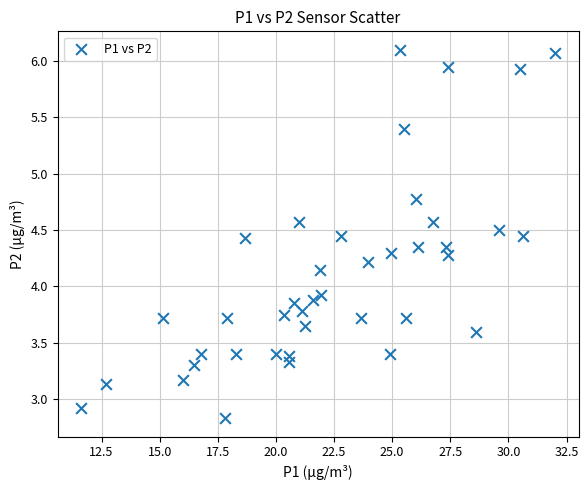

What is the range of X values (max minus min)?

20.4